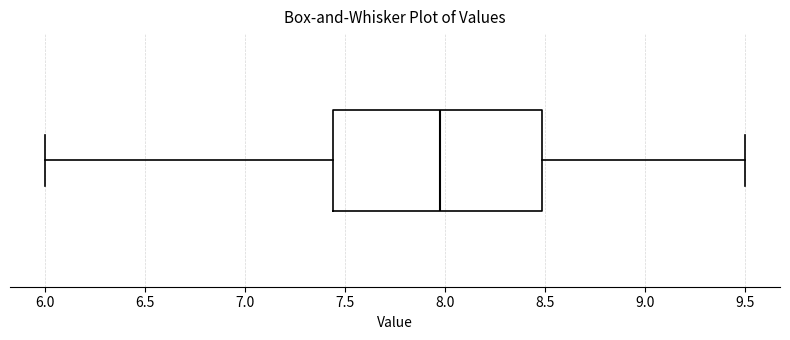

Transcribe this box plot: give where the median line is, the range the box spans, and where the two whiskers end, as read against the x-axis. The values are not printed on the chart, so give them approximately, as read against the axis.

median 8.00, box 7.45 to 8.50, whiskers 6.00 to 9.50